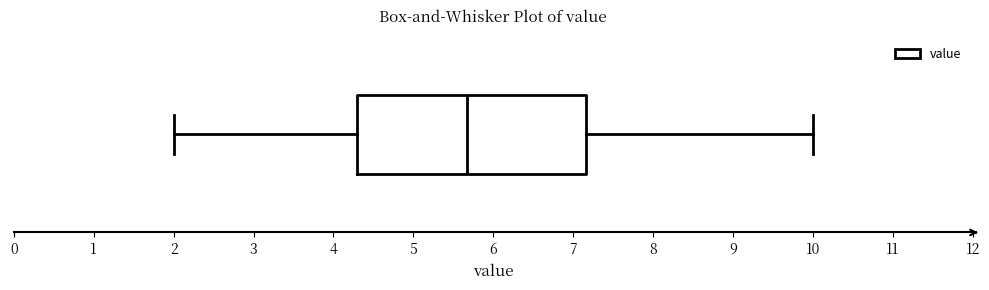

Where does the left whisker of the box end on the x-axis? The values are not printed on the chart, so give them approximately, as read against the axis.

2.0